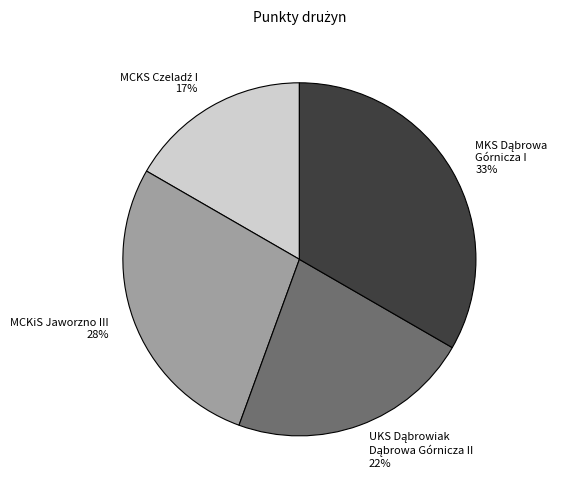

To the nearest percent, what is the average slice percentage?

25%